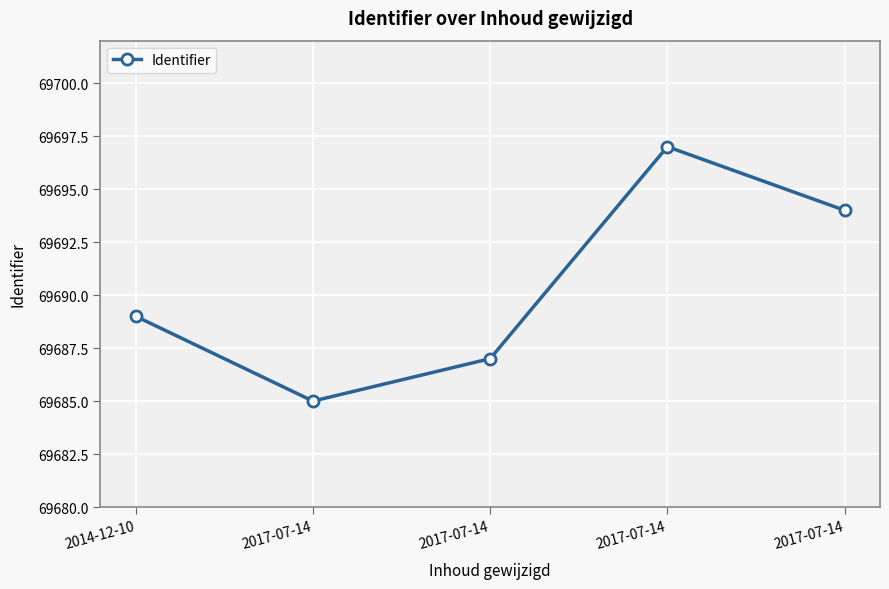

True or false: there are more than 2 points higher than both neighbors.

False